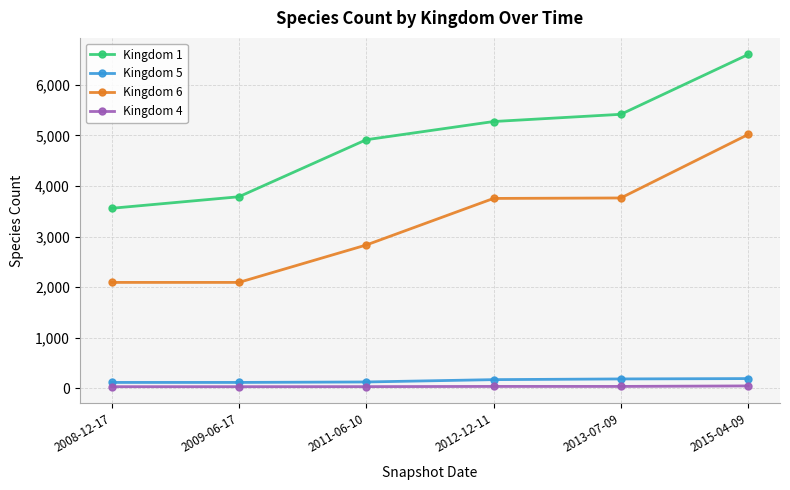

What is the sum of all Kingdom 1 values?

29544